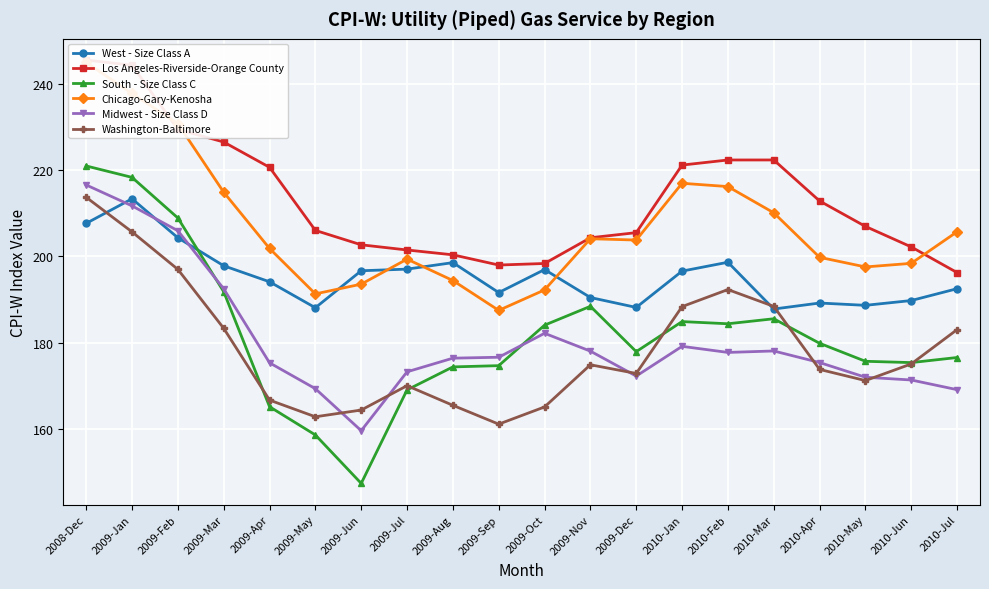

True or false: Midwest - Size Class D and Los Angeles-Riverside-Orange County cross at least once.

False